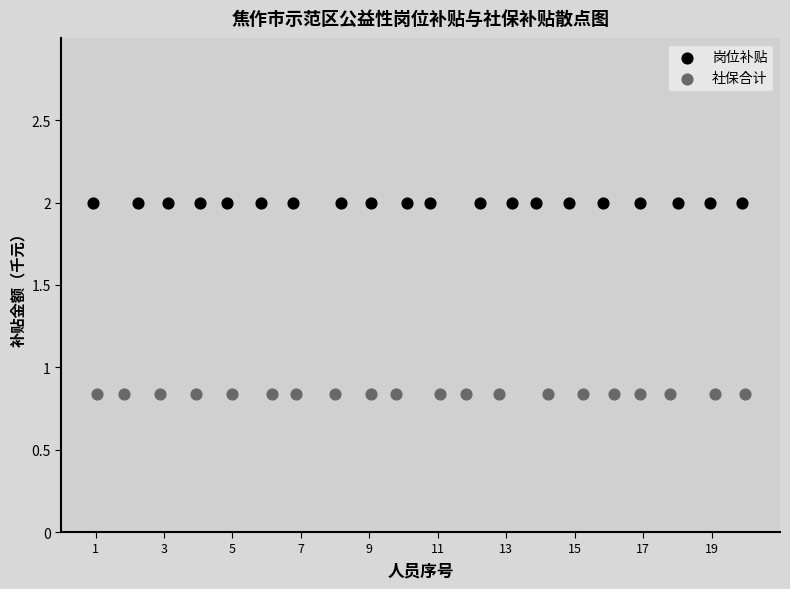

Which series reaches the minimum Y coordinate?

社保合计